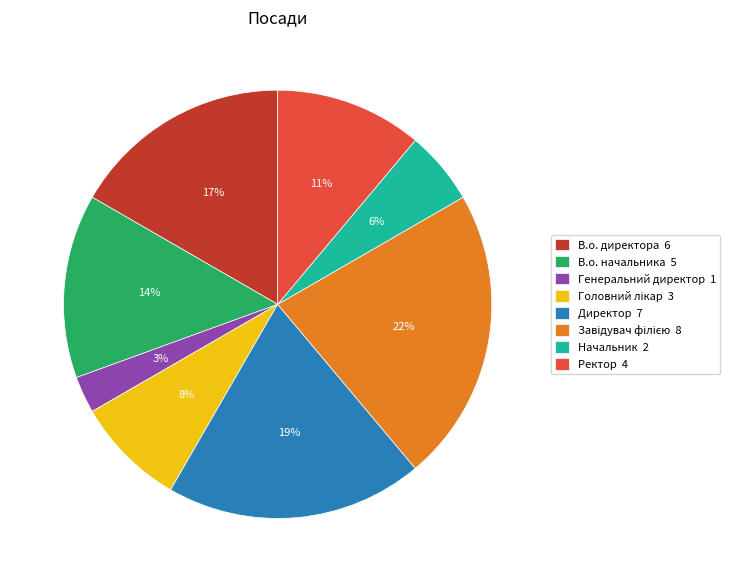

Is Директор the majority of the pie?

No